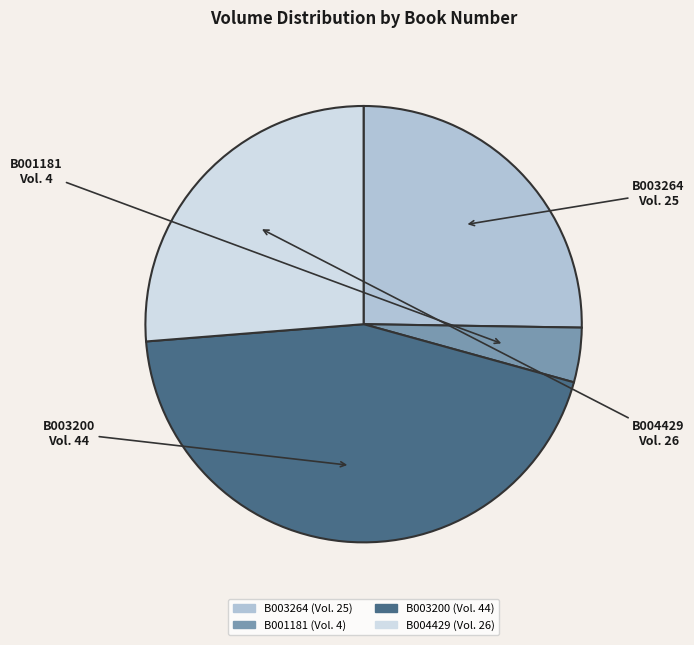

The B001181 slice represents 4% of the pie. True or false?

True